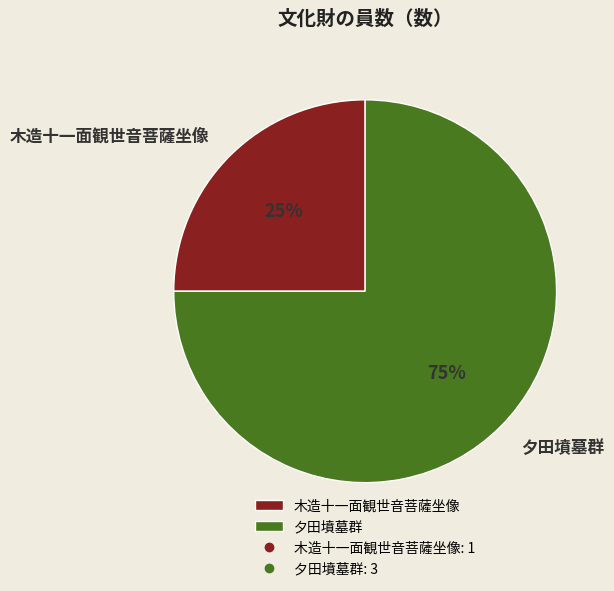

Do 木造十一面観世音菩薩坐像 and 夕田墳墓群 together represent more than half of the pie?

Yes